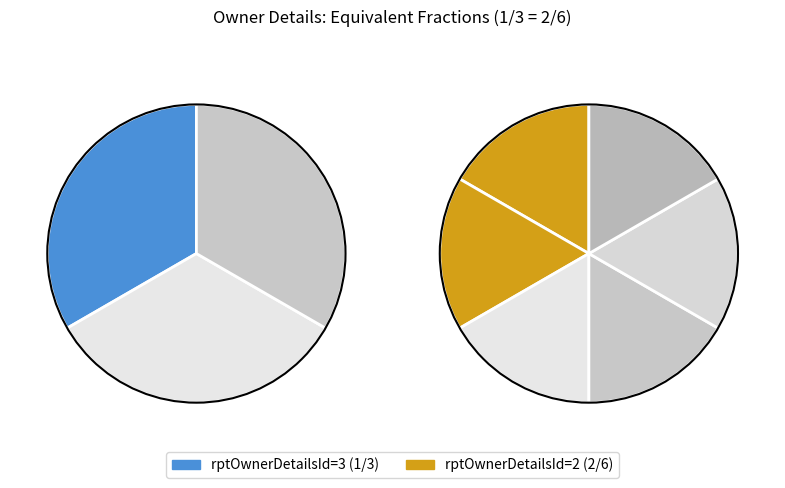

To the nearest percent, what portion does rptOwnerDetailsId=3 represent?

33%